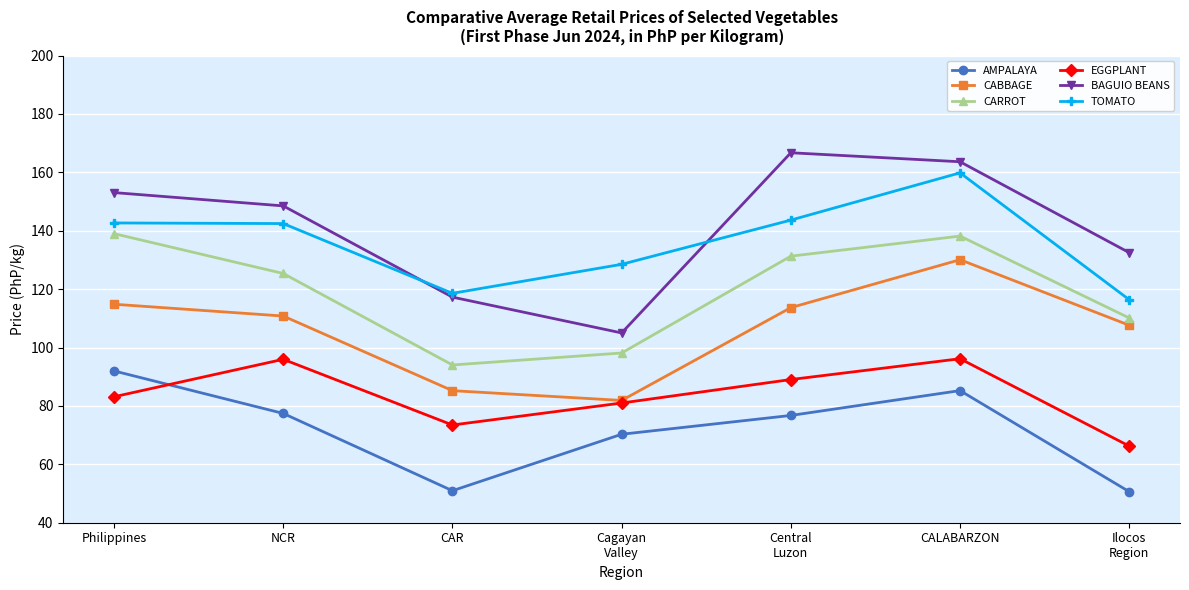

What is the smallest value displayed?

50.6